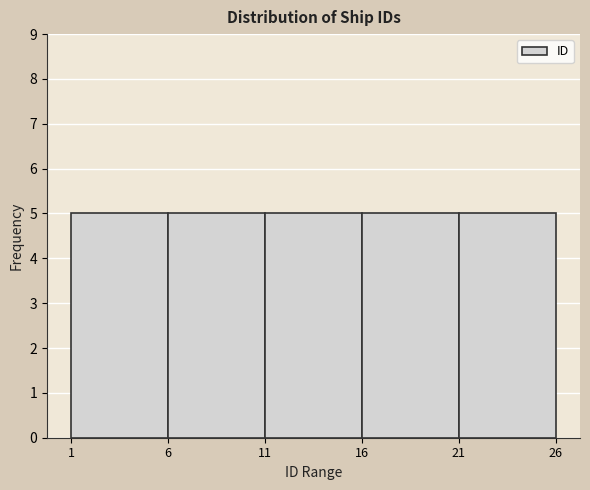

What is the height of the bar covering 11 to 16 on the x-axis? The values are not printed on the chart, so give them approximately, as read against the axis.

5